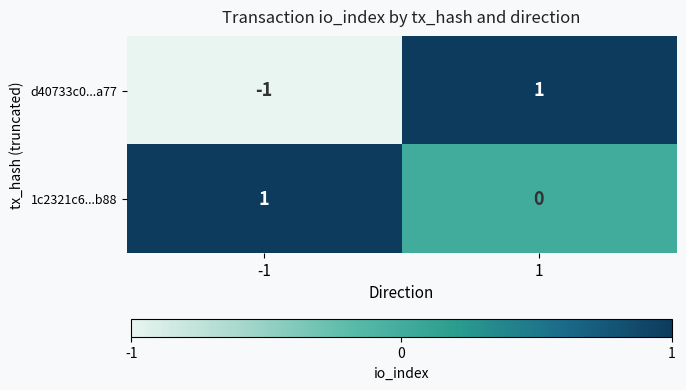

Rank the series at 1 from highest to lowest value.

d40733c0...a77, 1c2321c6...b88